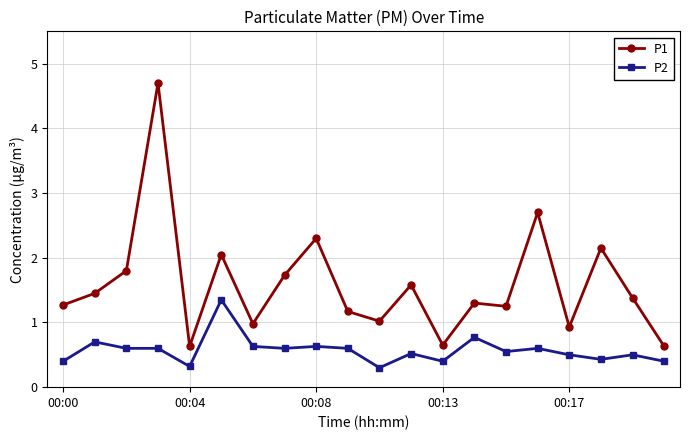

Which series has the largest range (max minus min)?

P1